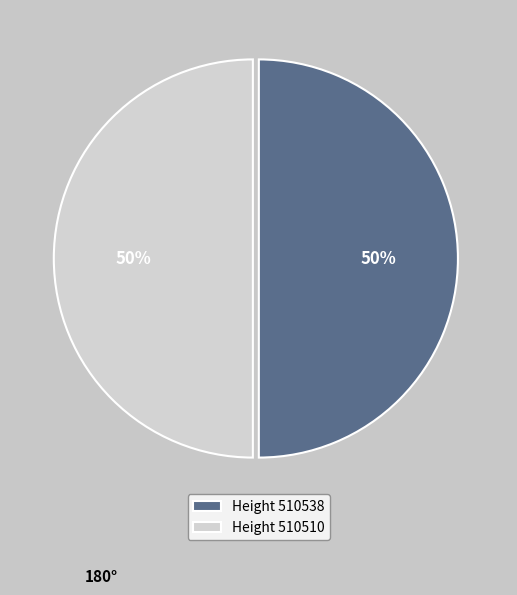

To the nearest percent, what is the average slice percentage?

50%